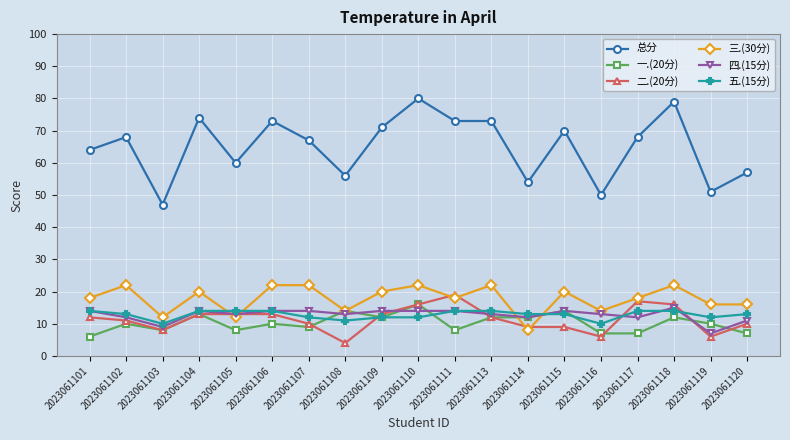

Does the chart have visible grid lines?

Yes